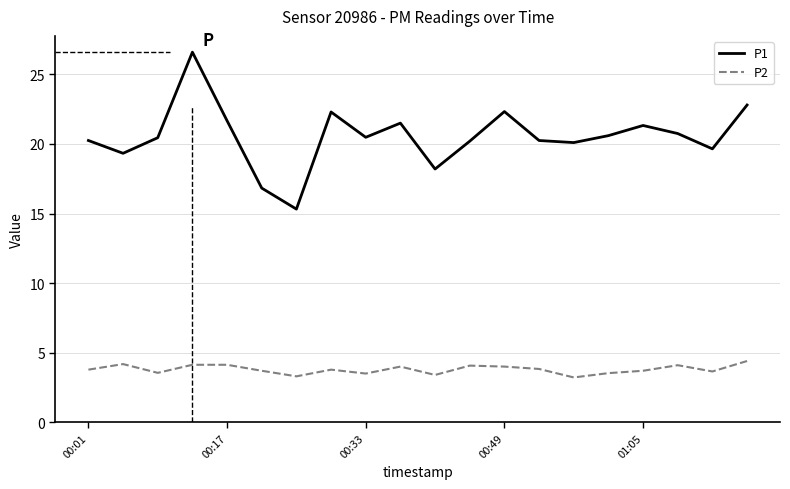

True or false: P2 has more than 1 interior local peaks.

True